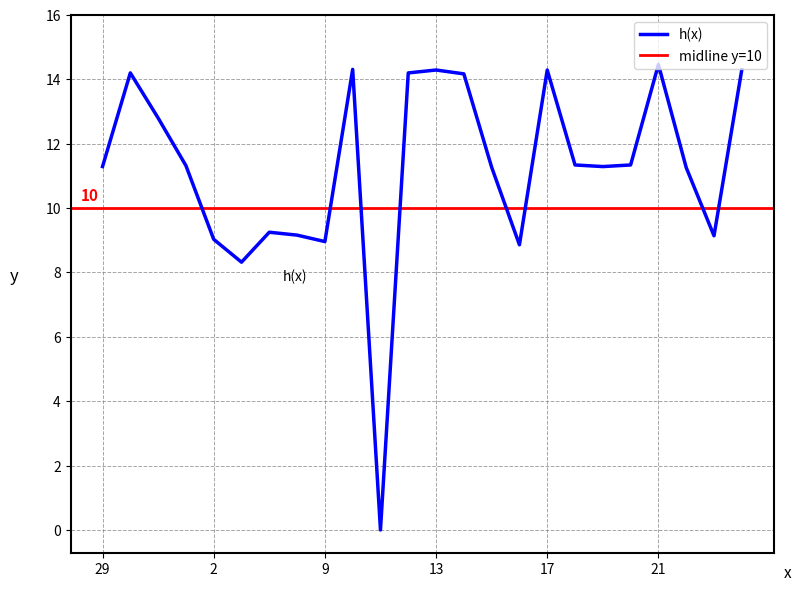

How many interior local peaks (higher than both neighbors) does the data have?

6